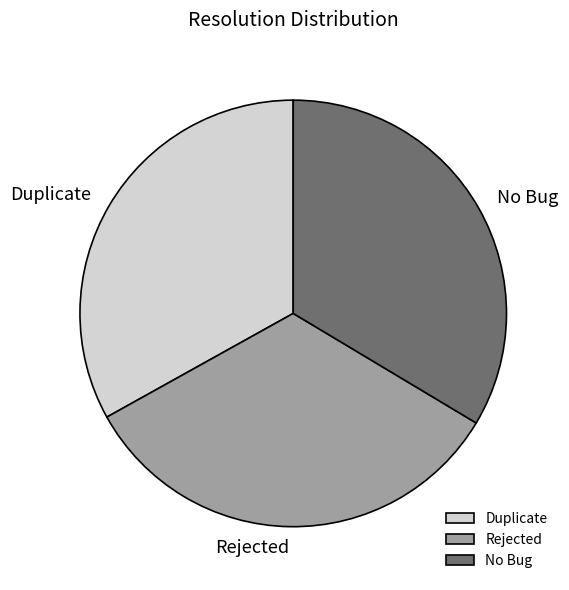

Approximately how many times larger is the value at Duplicate compared to Rejected?

1.0